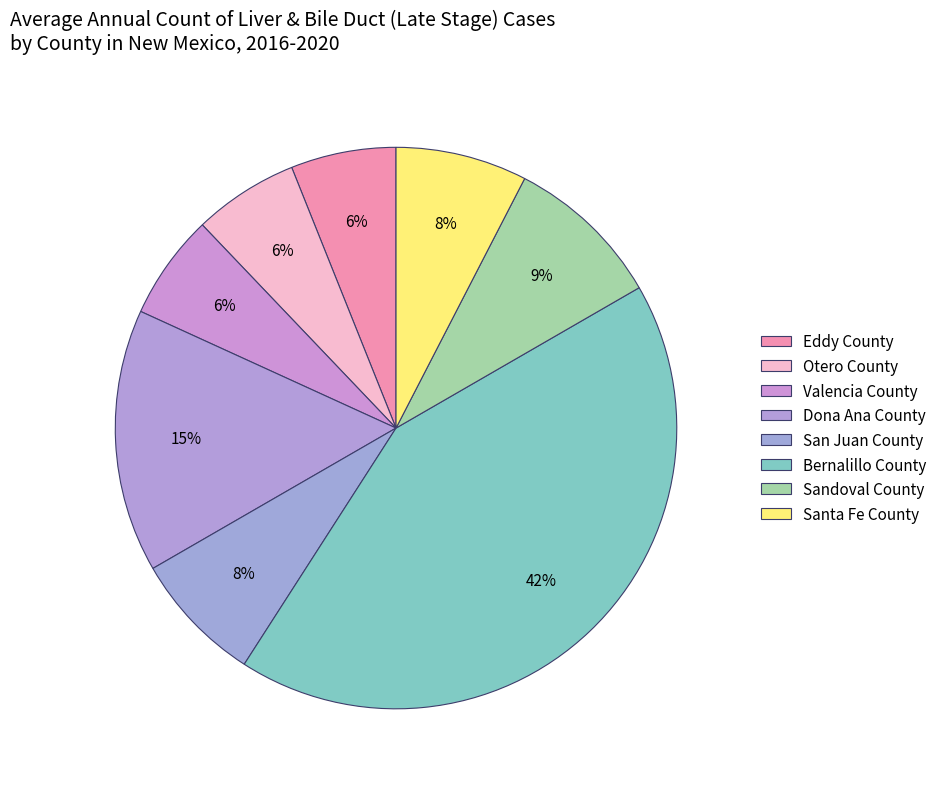

To the nearest percent, what is the combined percentage of Sandoval County and Dona Ana County?

24%